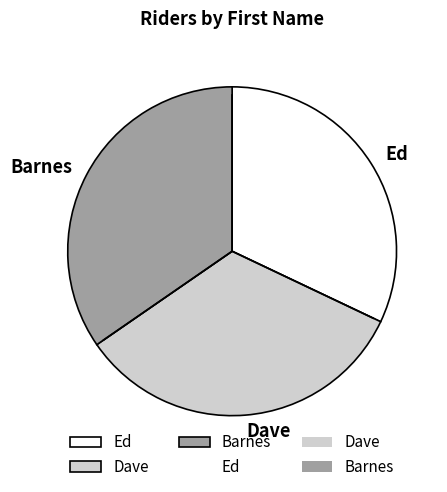

Which slice is the smallest?

Ed